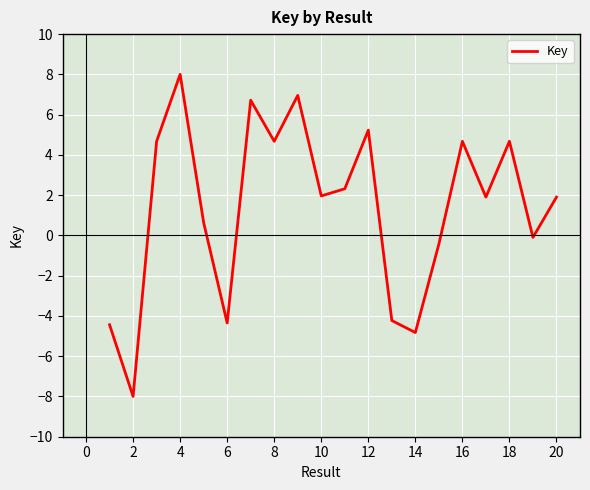

What is the greatest value displayed?

8.0